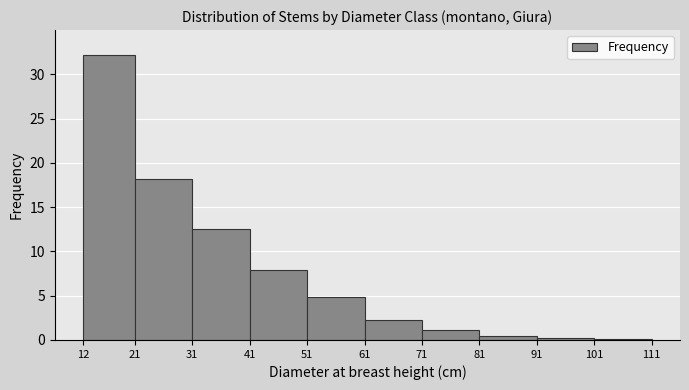

Reading left to right, transcribe this chart: for each bar, give the range it covers on the x-axis and its height. The values are not printed on the chart, so give them approximately, as read against the axis.

12 to 21: 32.0
21 to 31: 18.0
31 to 41: 12.5
41 to 51: 8.0
51 to 61: 5.0
61 to 71: 2.5
71 to 81: 1.0
81 to 91: 0.5
91 to 101: under 0.5
101 to 111: under 0.5